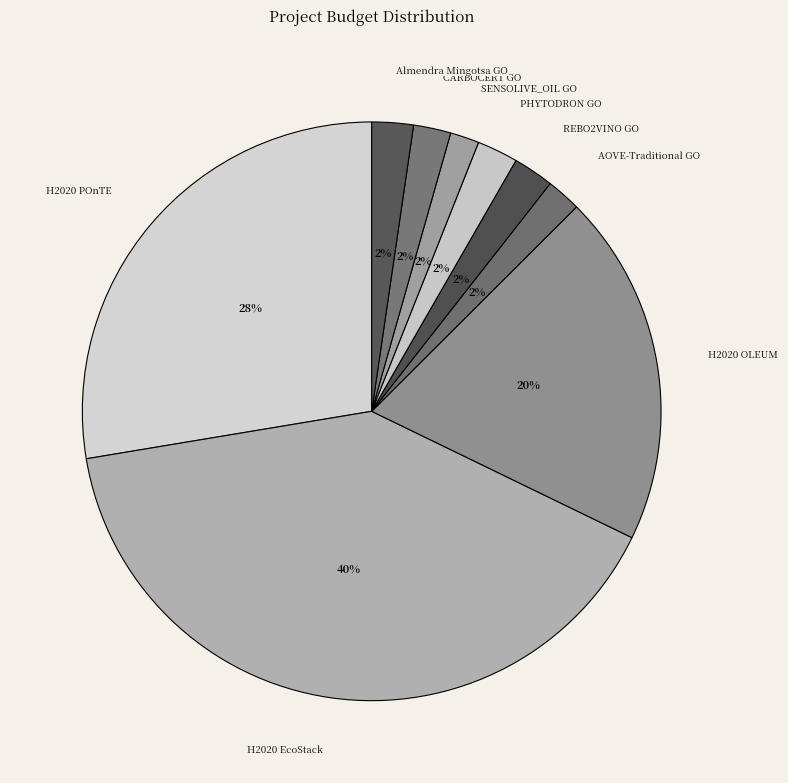

Do H2020 POnTE and H2020 OLEUM together represent more than half of the pie?

No